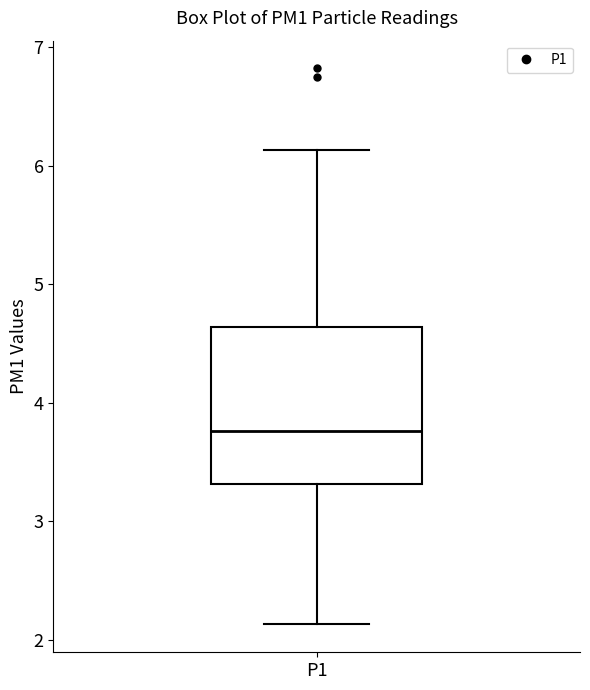

Read this box plot against the y-axis: the position of the median line, the range covered by the box, and the ends of both whiskers. The values are not printed on the chart, so give them approximately, as read against the axis.

median 3.8, box 3.3 to 4.6, whiskers 2.1 to 6.1